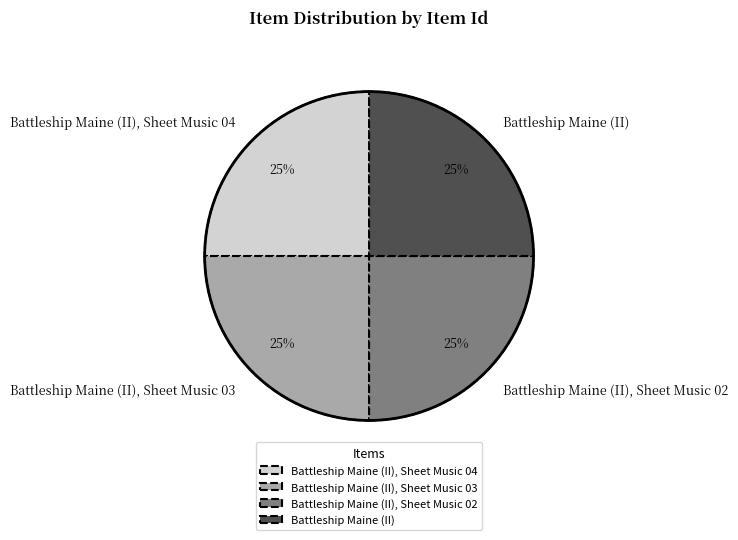

The Battleship Maine (II), Sheet Music 03 slice represents 38% of the pie. True or false?

False